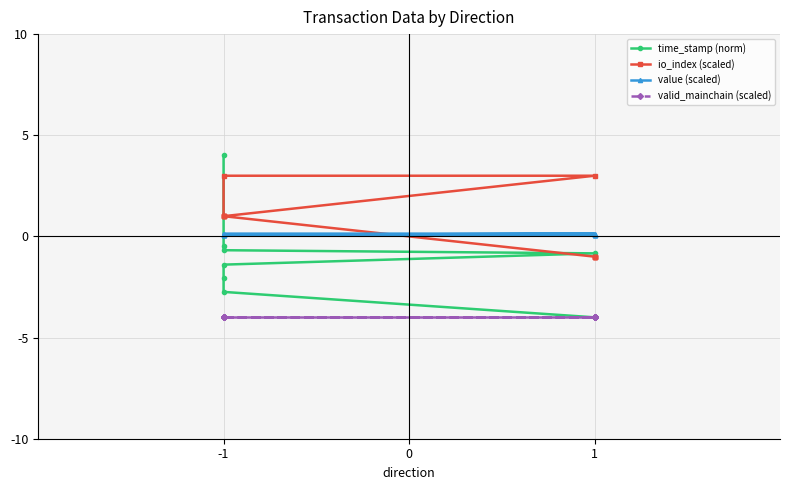

How many lines are shown in the chart?

4